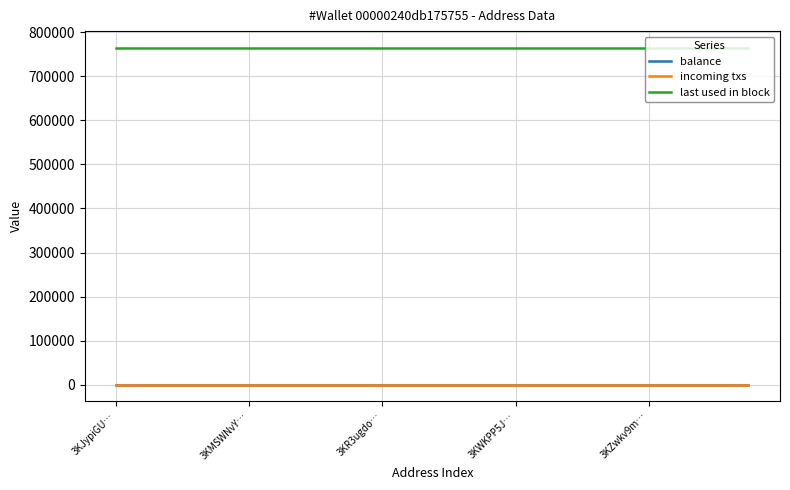

Which series has the largest total across all categories?

last used in block